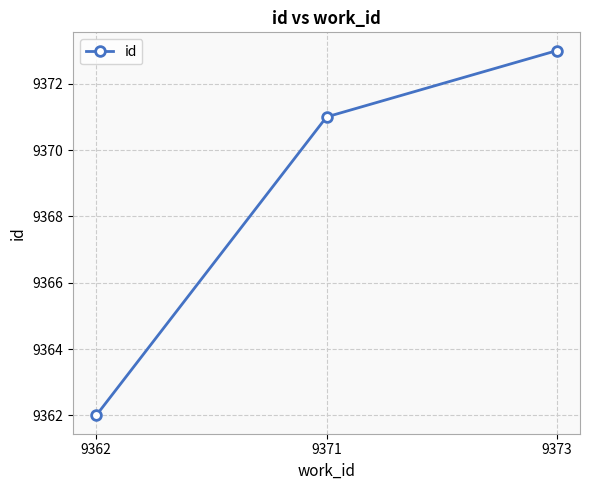

Reading left to right, extract all data points from this chart.

9362=9362	9371=9371	9373=9373